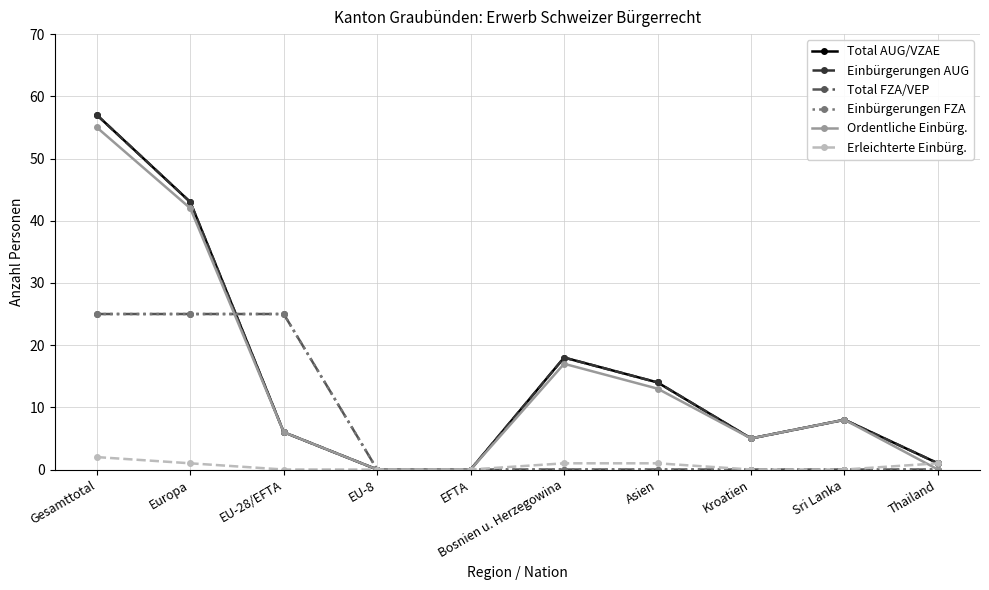

What is the total value across all series at Bosnien u. Herzegowina?

54